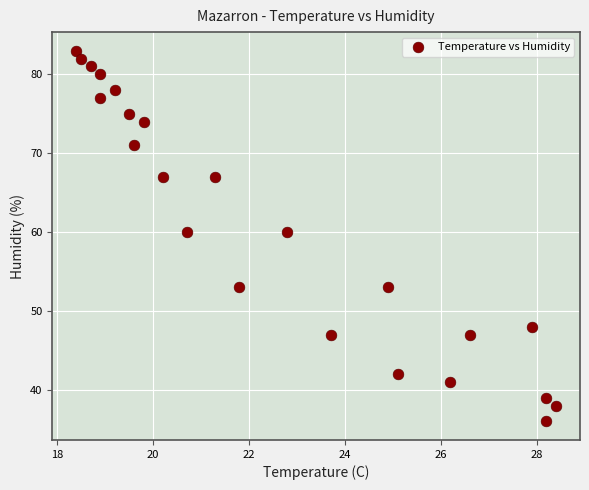

What is the range of Y values (max minus min)?

47